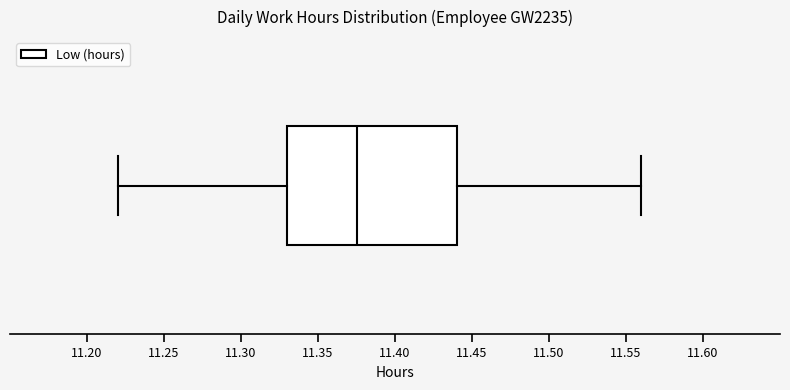

Where is the right edge of the box on the x-axis? The values are not printed on the chart, so give them approximately, as read against the axis.

11.440